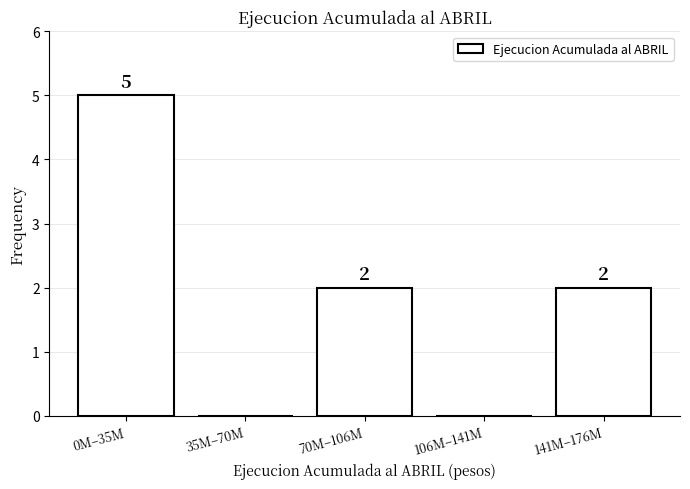

Reading right to left, transcribe all the data shown in this chart.

141M–176M=2	106M–141M=0	70M–106M=2	35M–70M=0	0M–35M=5